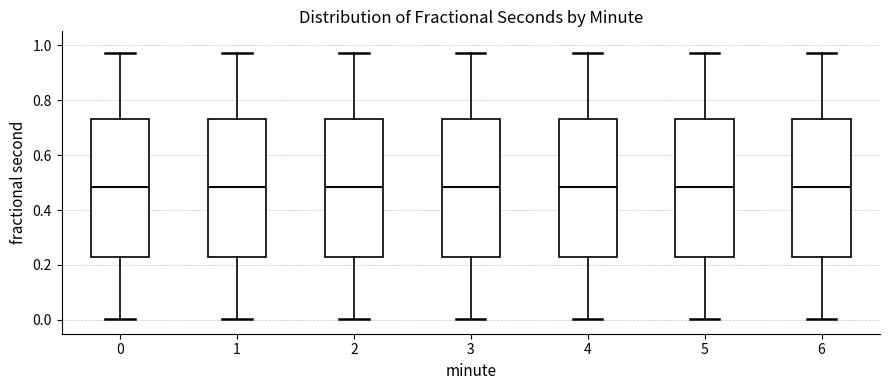

Where does the upper whisker of the box at x = 6 end on the y-axis? The values are not printed on the chart, so give them approximately, as read against the axis.

0.98